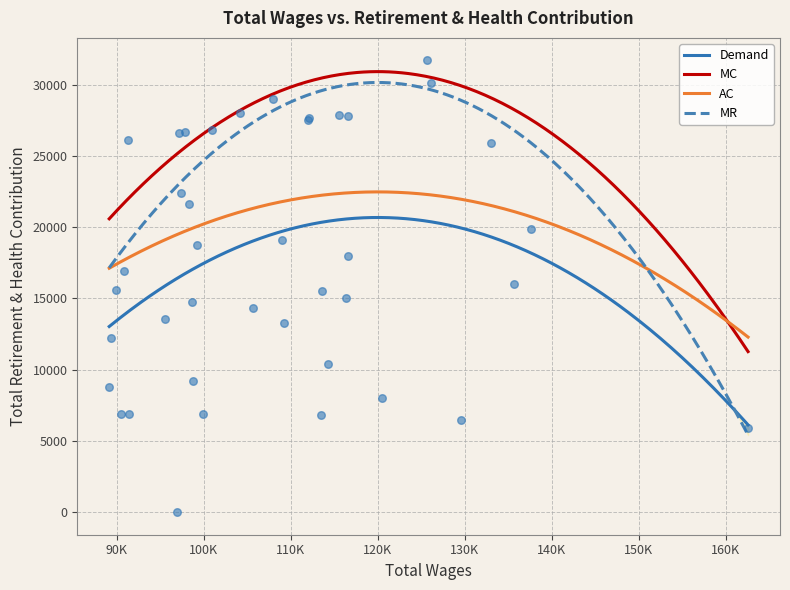

What is the ratio of the value at 18 to the value at 33?

2.8